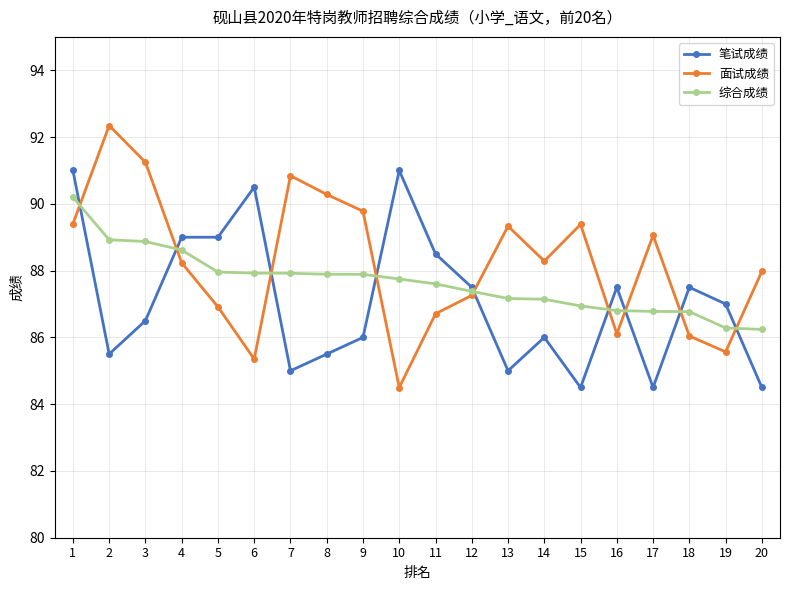

List the series in order of their overall mean, lowest first.

笔试成绩, 综合成绩, 面试成绩